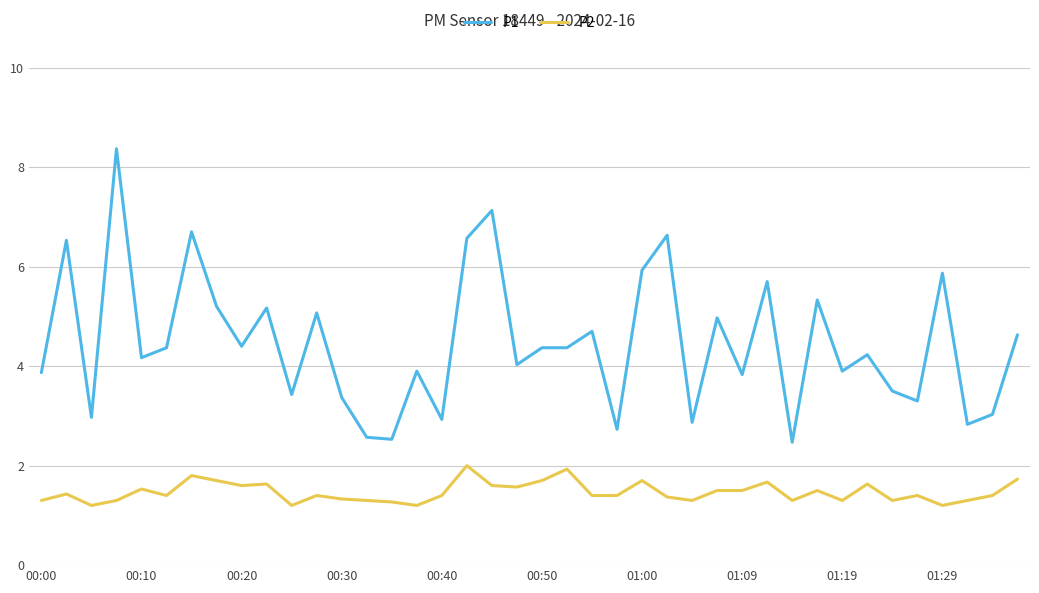

List the series in order of their overall mean, lowest first.

P2, P1